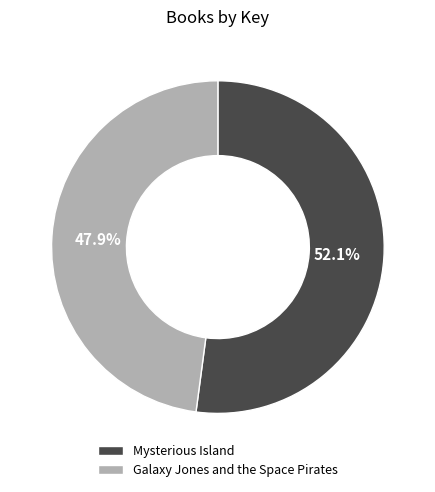

How many segments does this pie chart have?

2